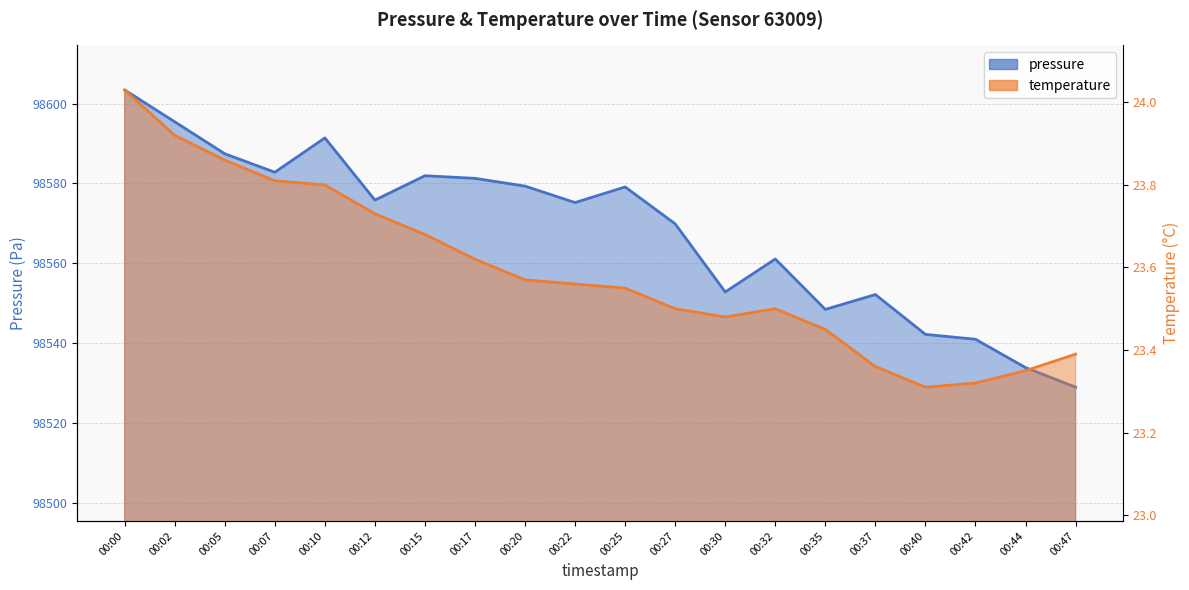

What is the sum of all temperature values?

471.8